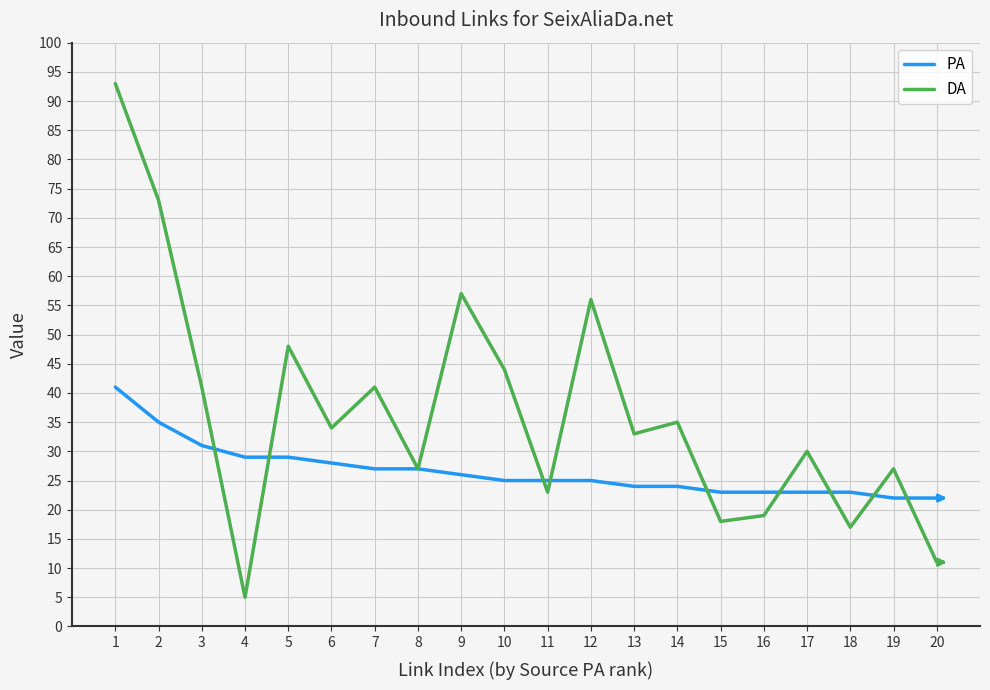

What are all the series names shown in the legend?

PA, DA